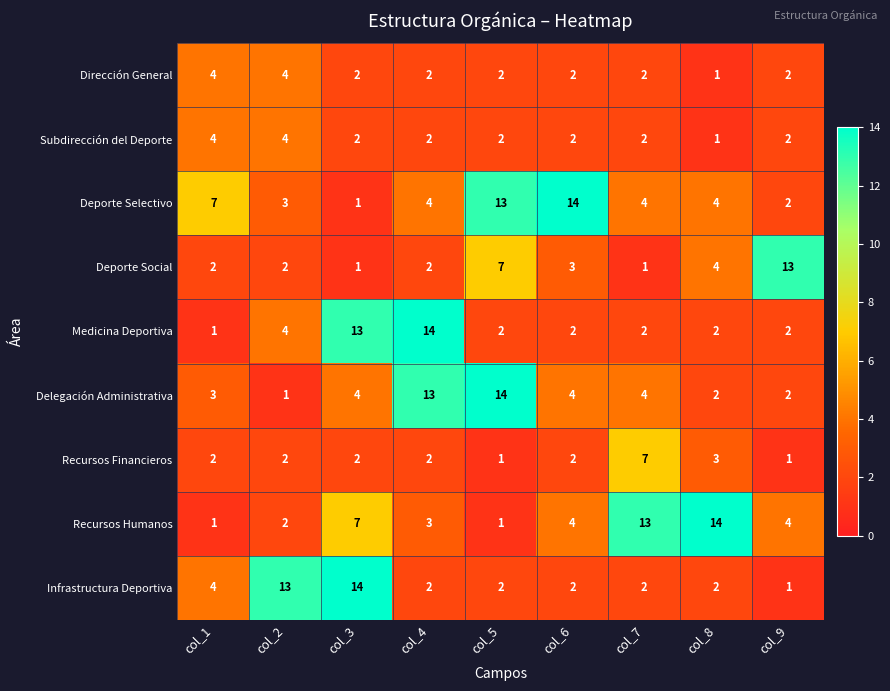

What is the difference between the maximum and minimum values in the Subdirección del Deporte series?

3